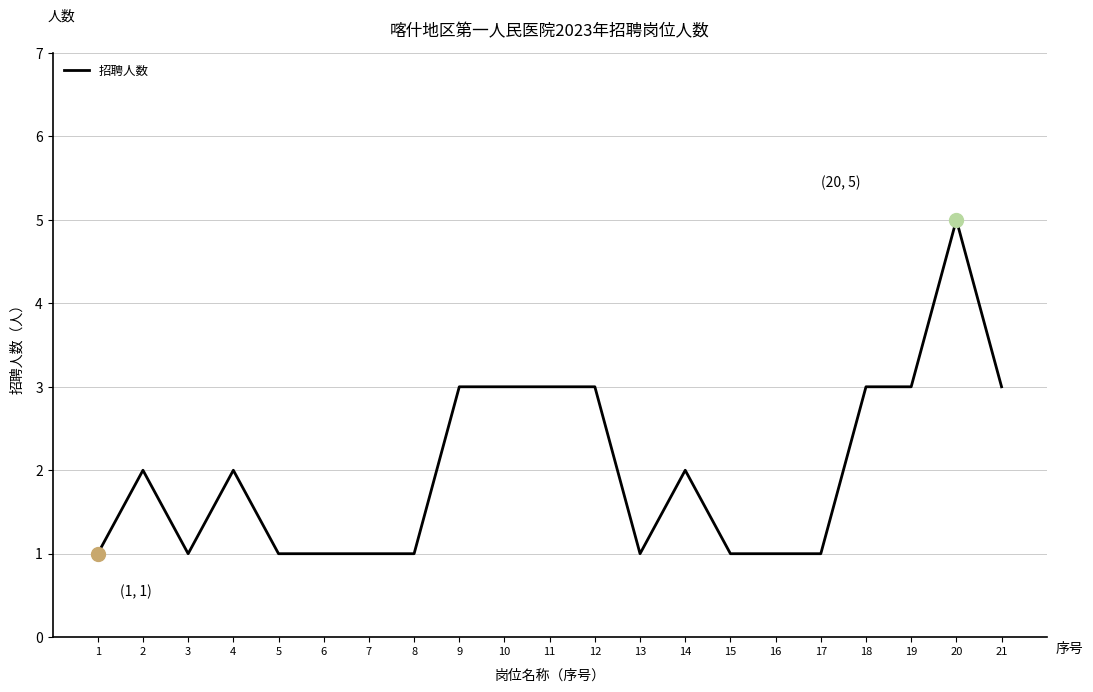

True or false: the data shows 1 at 15.

True